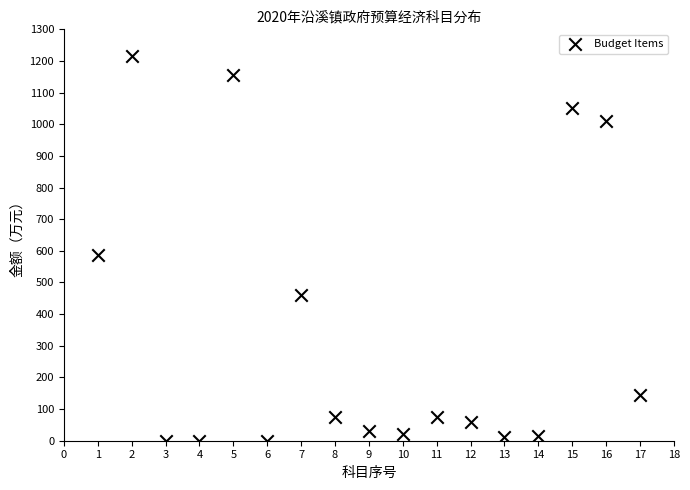

What is the range of X values (max minus min)?

16.0